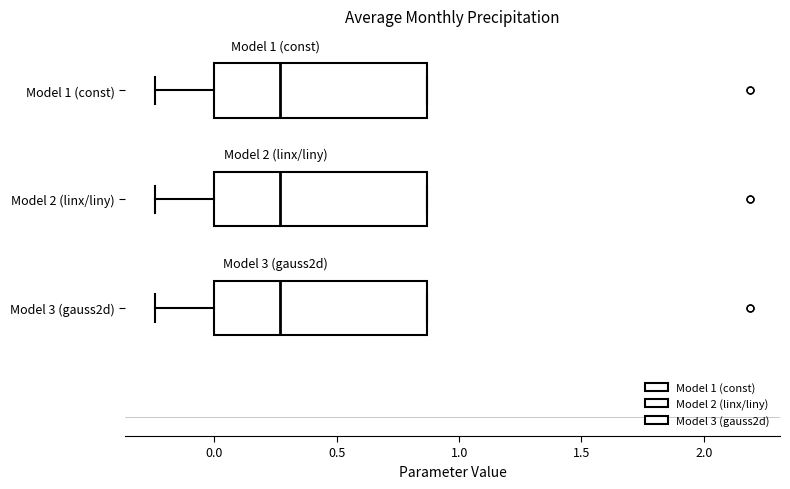

Reading bottom to top, transcribe this box plot: for each box, give where its median line is, the range the box spans, and where its two whiskers end, as read against the x-axis. The values are not printed on the chart, so give them approximately, as read against the axis.

Model 3 (gauss2d): median 0.25, box 0.00 to 0.85, whiskers -0.25 to 0.85
Model 2 (linx/liny): median 0.25, box 0.00 to 0.85, whiskers -0.25 to 0.85
Model 1 (const): median 0.25, box 0.00 to 0.85, whiskers -0.25 to 0.85